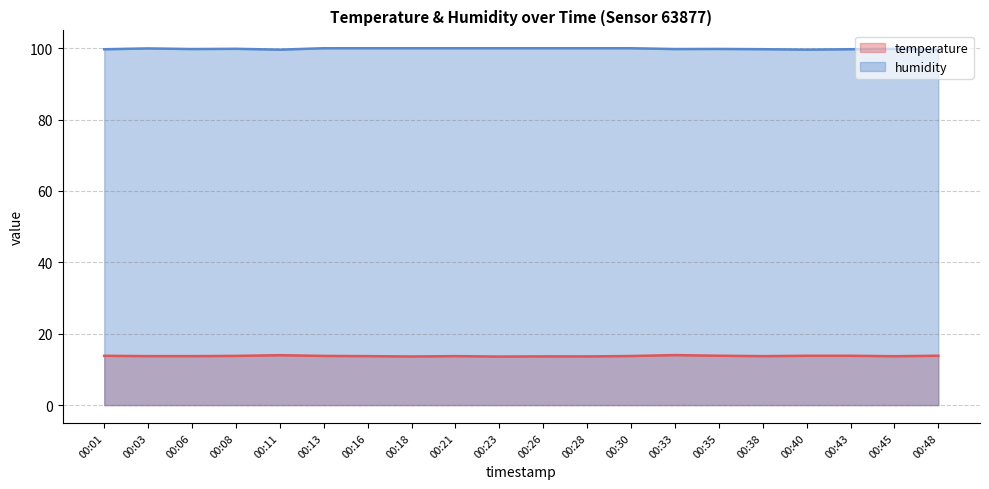

How many lines are shown in the chart?

2